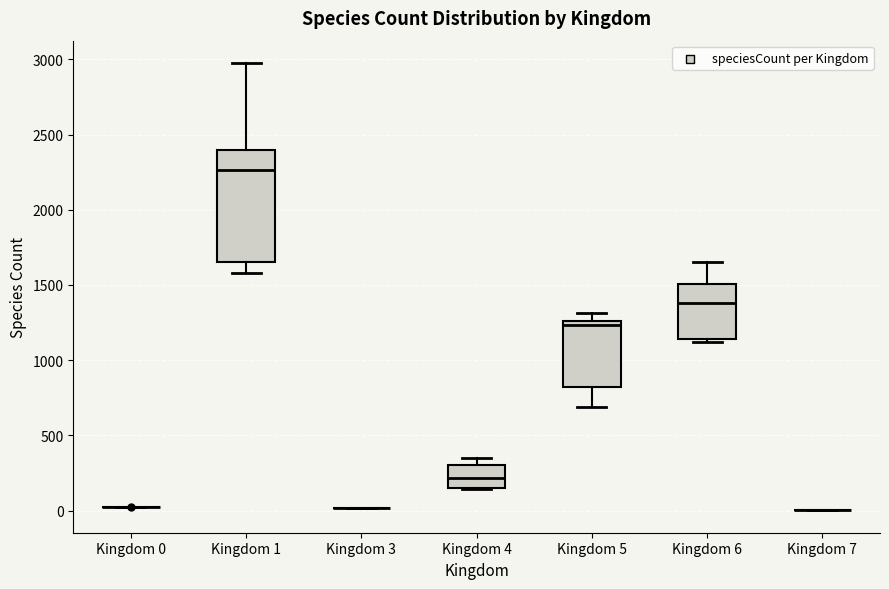

Which box is the tallest, from its lower edge to its upper edge?

Kingdom 1